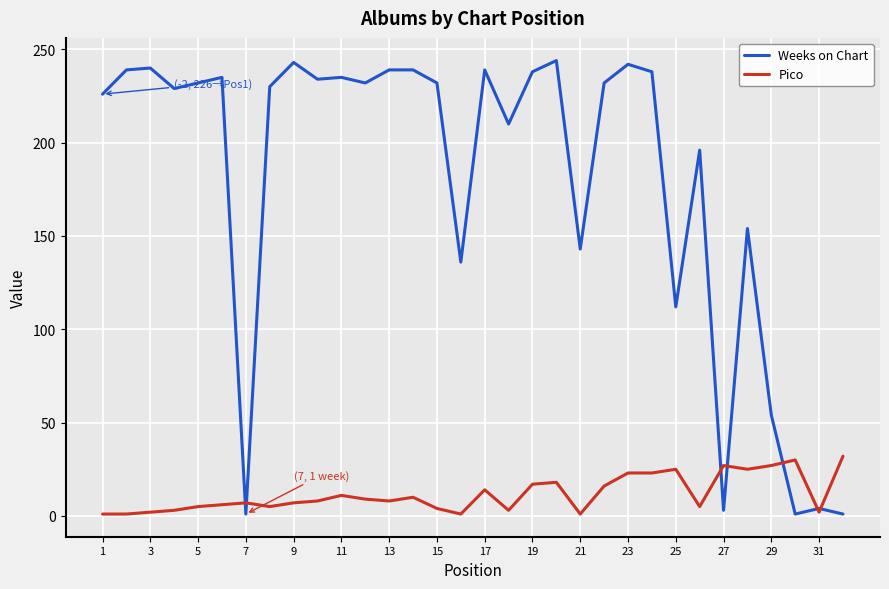

Rank the series by their maximum value, from lowest to highest.

Pico, Weeks on Chart